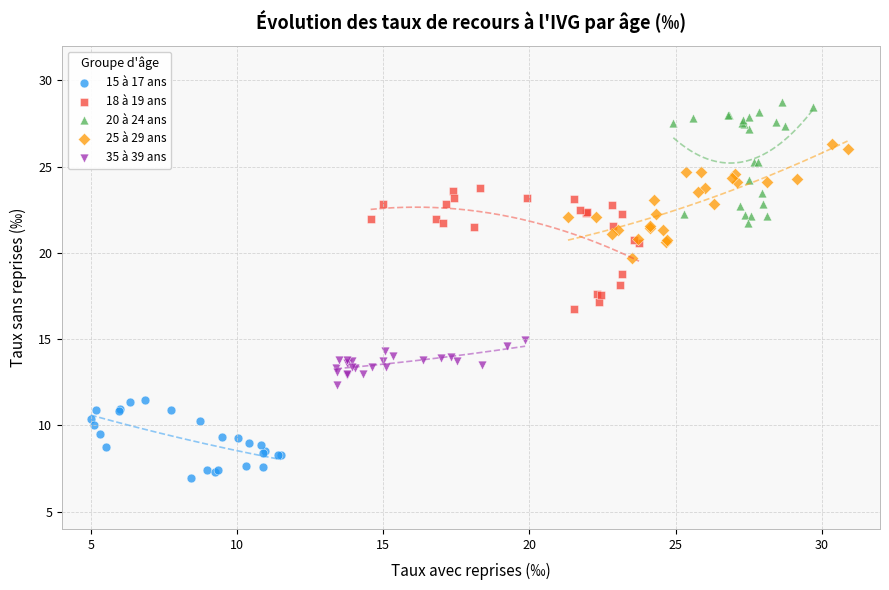

Which series reaches the maximum Y coordinate?

20 à 24 ans